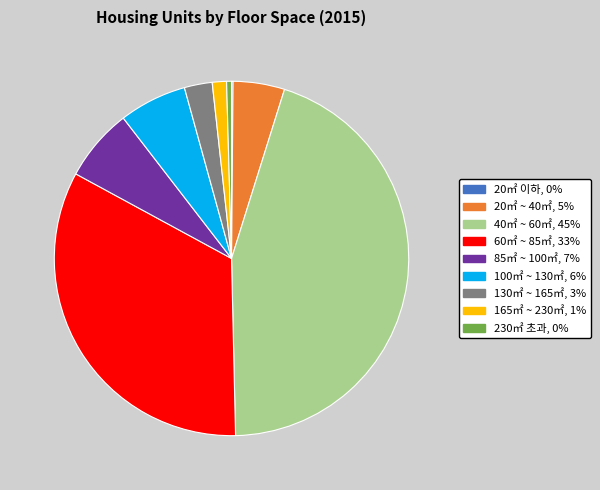

Do 130㎡ ~ 165㎡ and 100㎡ ~ 130㎡ together represent more than half of the pie?

No